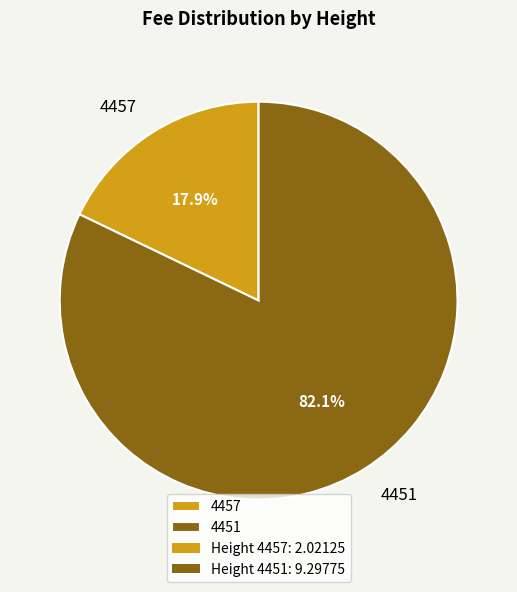

To the nearest percent, what percentage of the pie is 4451?

82%